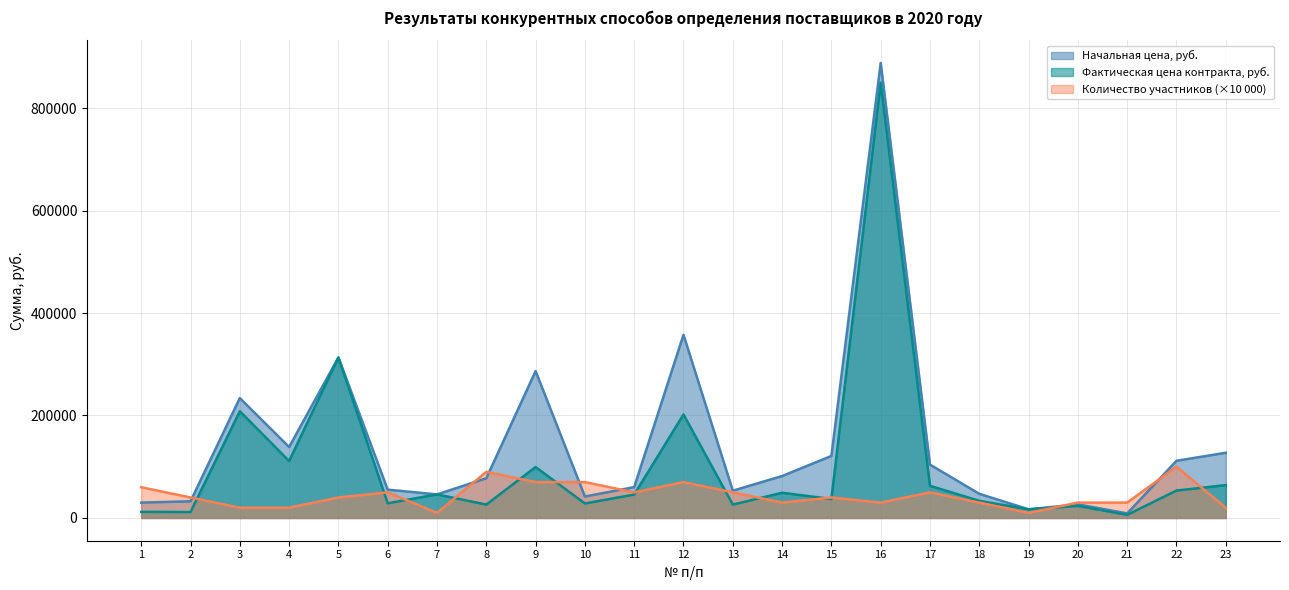

At how many categories does at least one series exceed 350817?

2